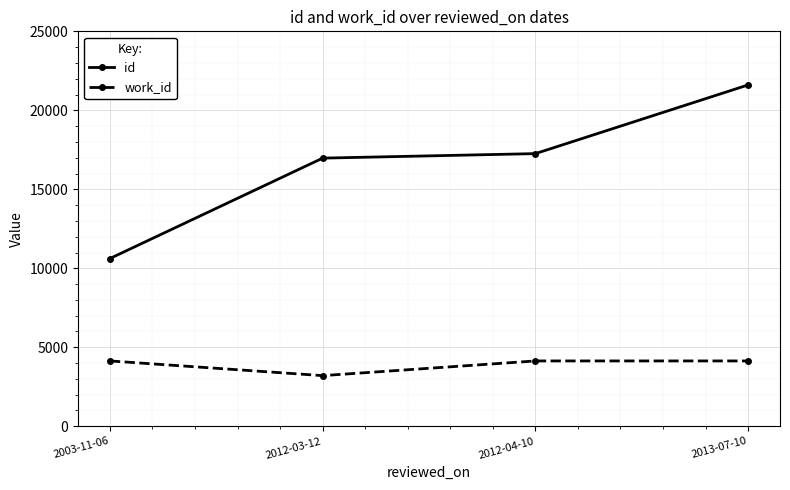

Which category has the highest value in the id series?

2013-07-10